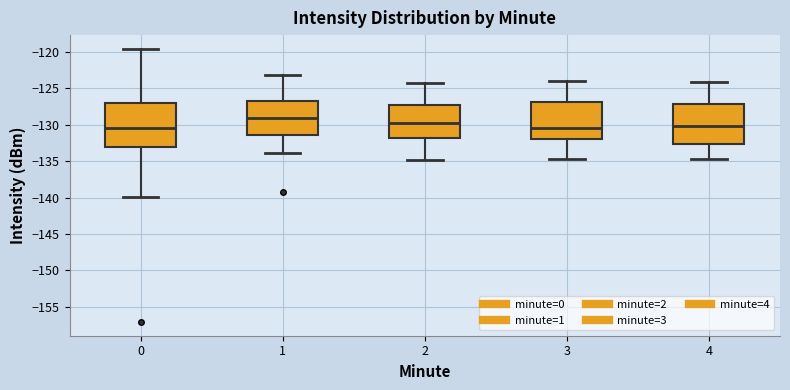

Where does the lower whisker of the box at x = 3 end on the y-axis? The values are not printed on the chart, so give them approximately, as read against the axis.

-134.5